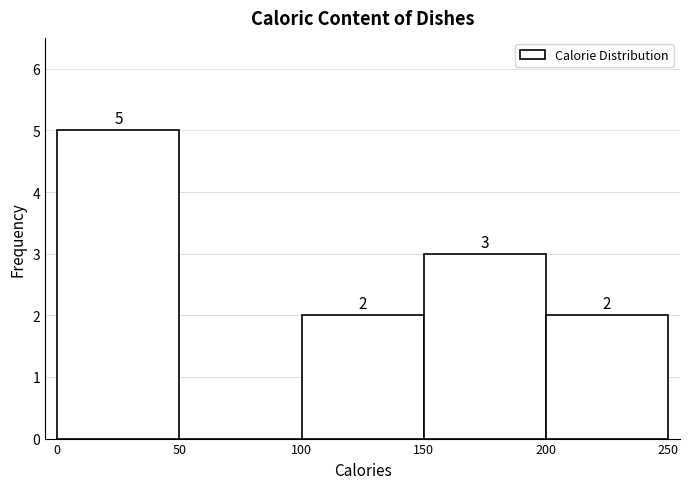

Over which range of the x-axis is the bar tallest?

0 to 50